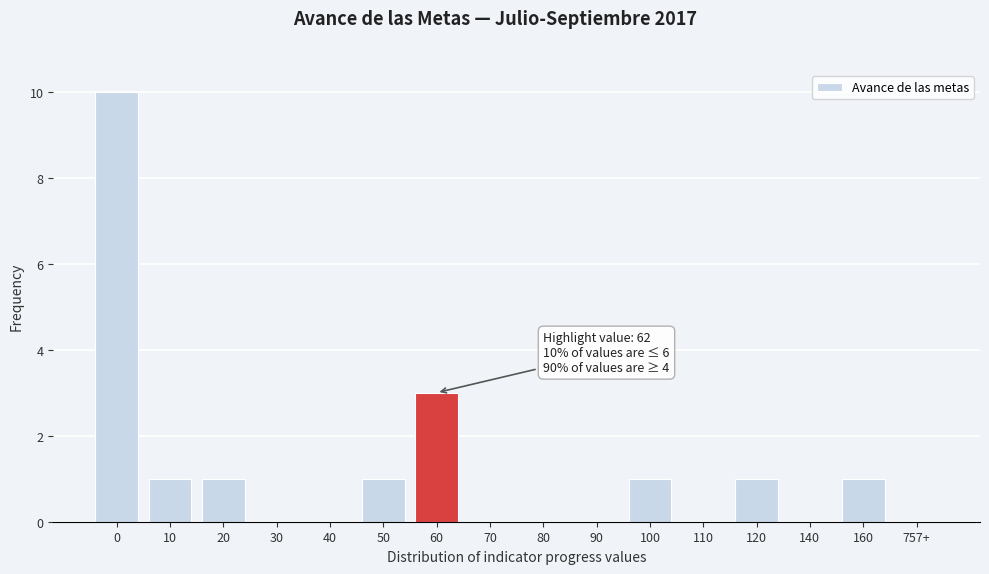

Reading left to right, transcribe all the data shown in this chart.

0=10	10=1	20=1	30=0	40=0	50=1	60=3	70=0	80=0	90=0	100=1	110=0	120=1	140=0	160=1	757+=0